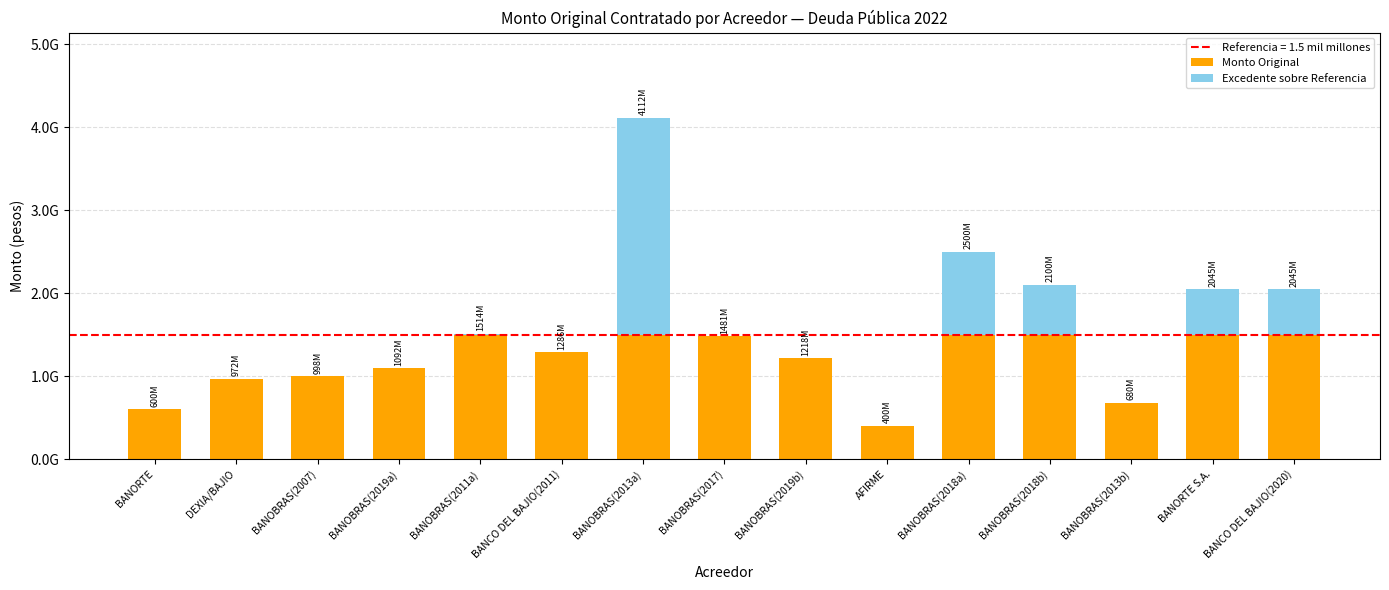

Are the bars horizontal?

No